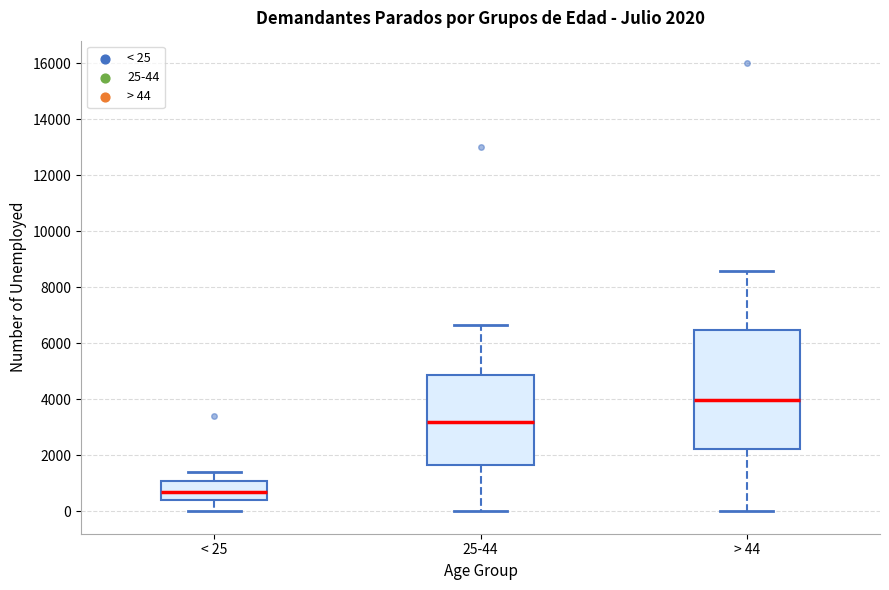

Which box's median line is the highest?

> 44